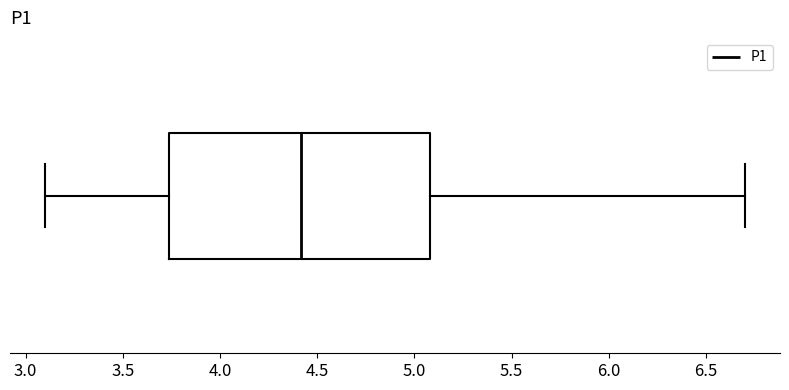

Where does the right whisker of the box end on the x-axis? The values are not printed on the chart, so give them approximately, as read against the axis.

6.70